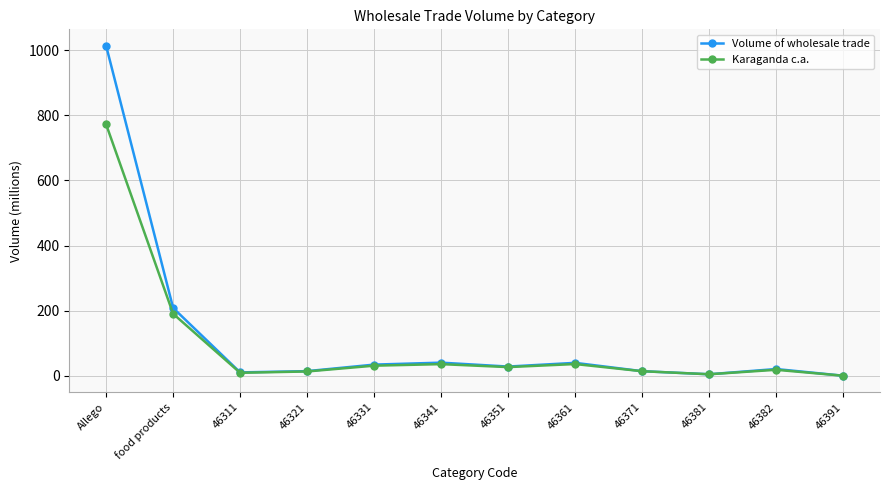

What is the spread (max minus min) of values at food products?

17.9